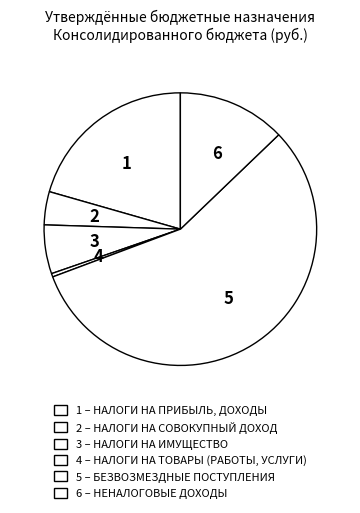

Which slice represents more than half of the pie?

5